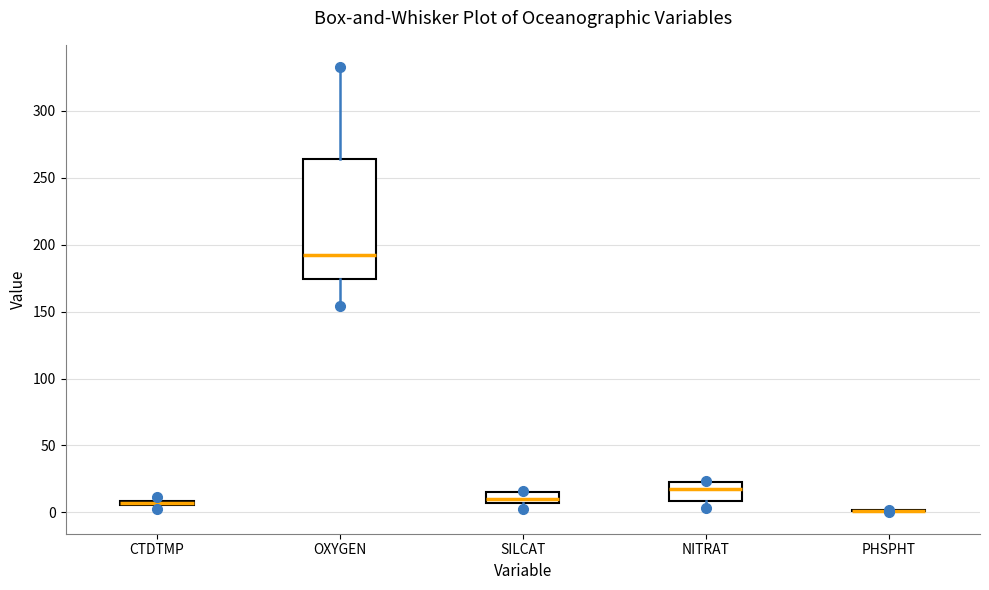

Which box is the tallest, from its lower edge to its upper edge?

OXYGEN